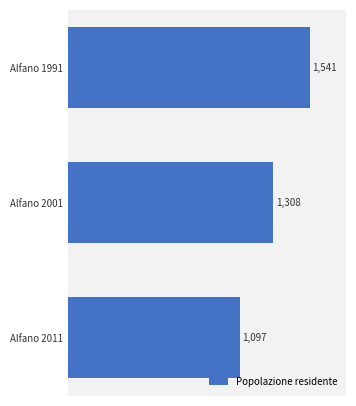

How many bars are there in total?

3